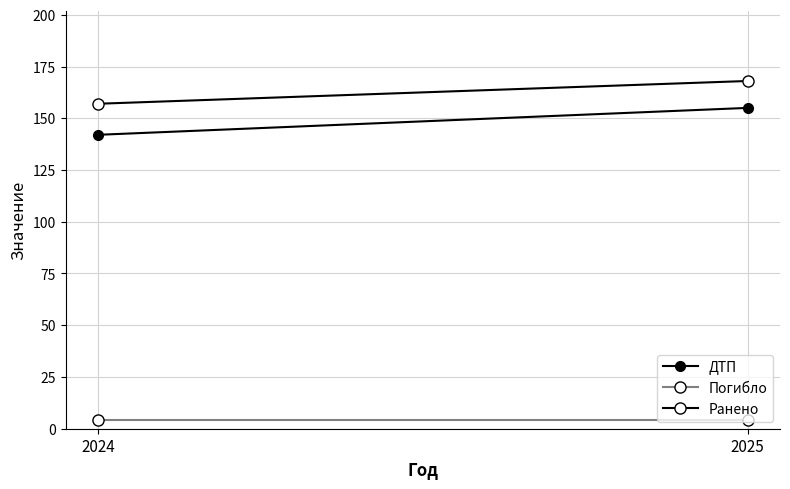

List the series in order of their peak value, lowest first.

Погибло, ДТП, Ранено